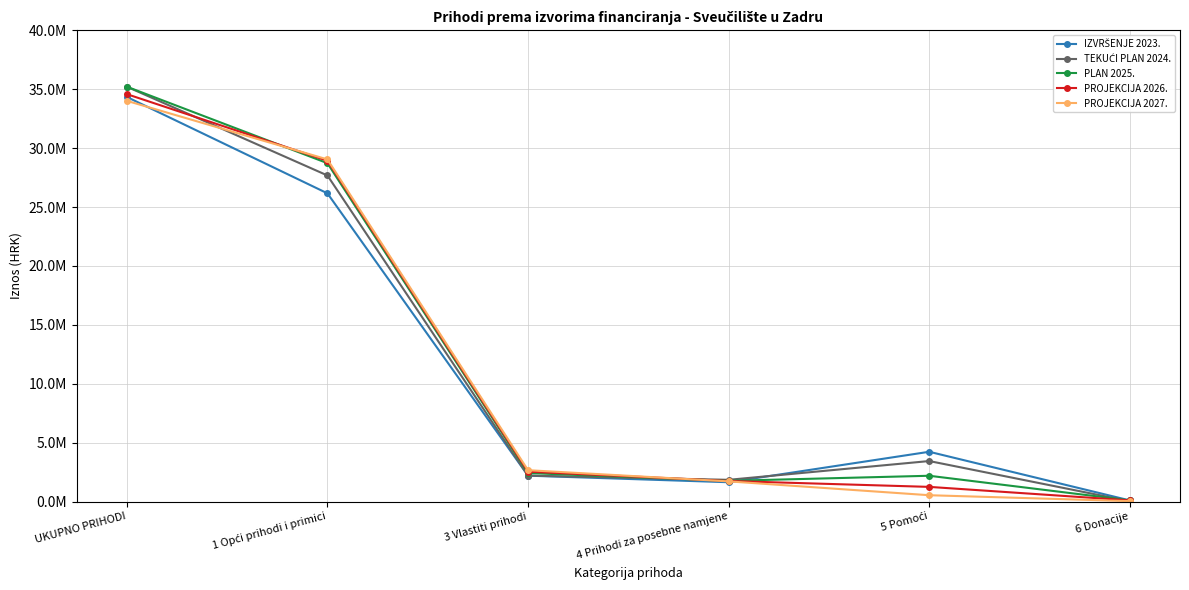

How many interior local valleys does the TEKUĆI PLAN 2024. series have?

1